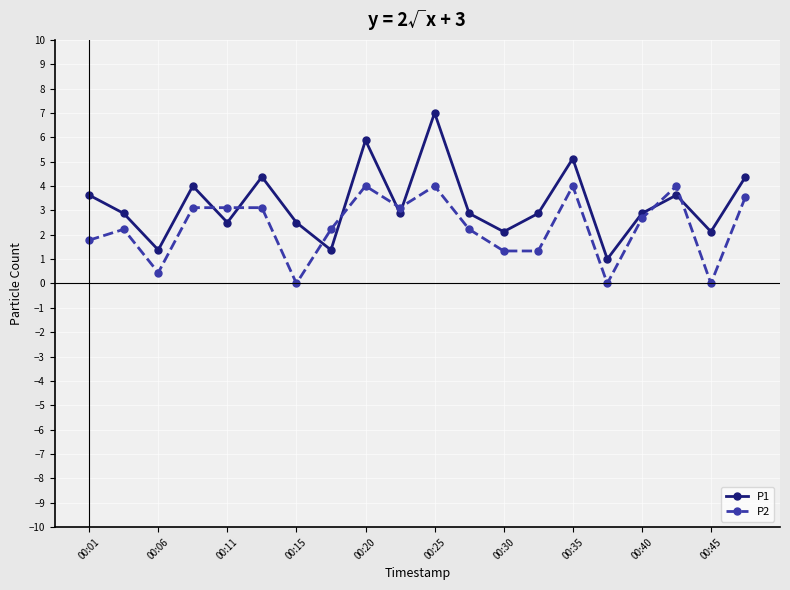

What is the difference between the second highest and second lowest values in the P2 series?

4.0